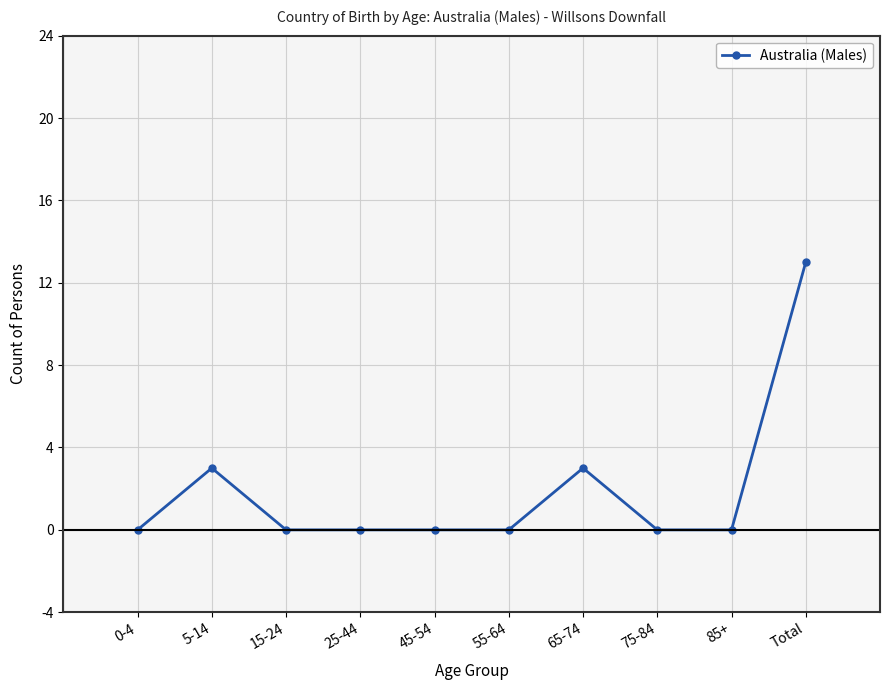

Where is the first local maximum?

5-14